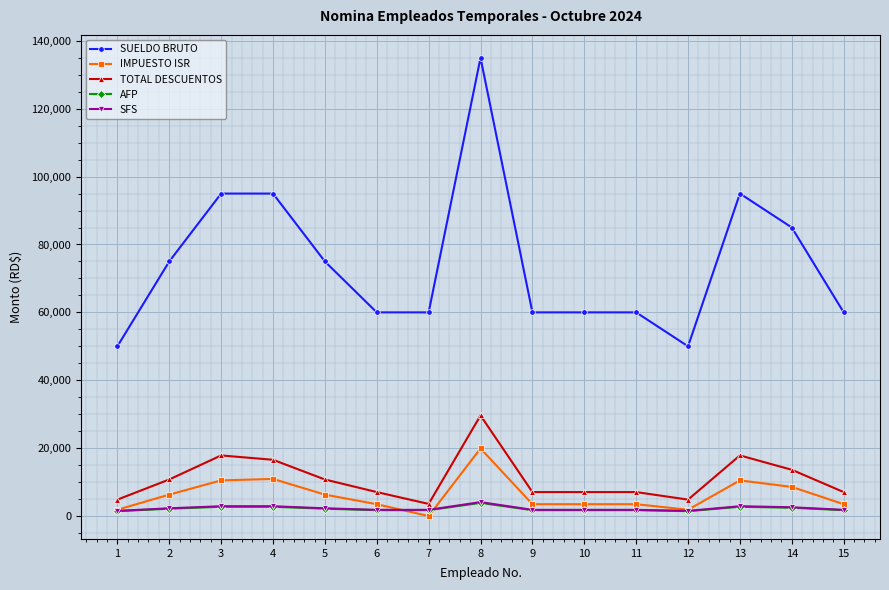

At which label is TOTAL DESCUENTOS closest to 16599?

4